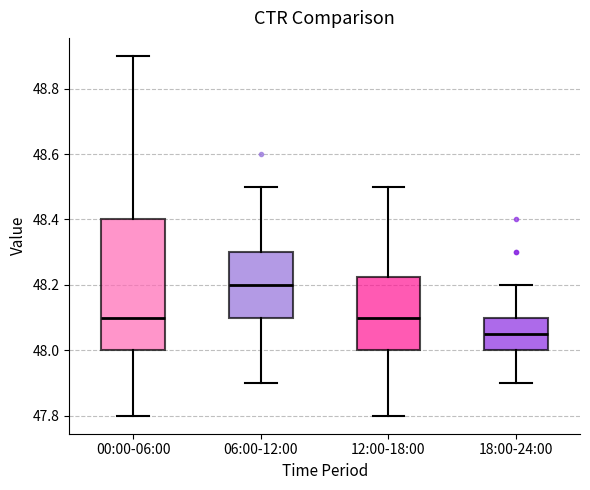

Where does the lower whisker of the box for 00:00-06:00 end on the y-axis? The values are not printed on the chart, so give them approximately, as read against the axis.

47.80